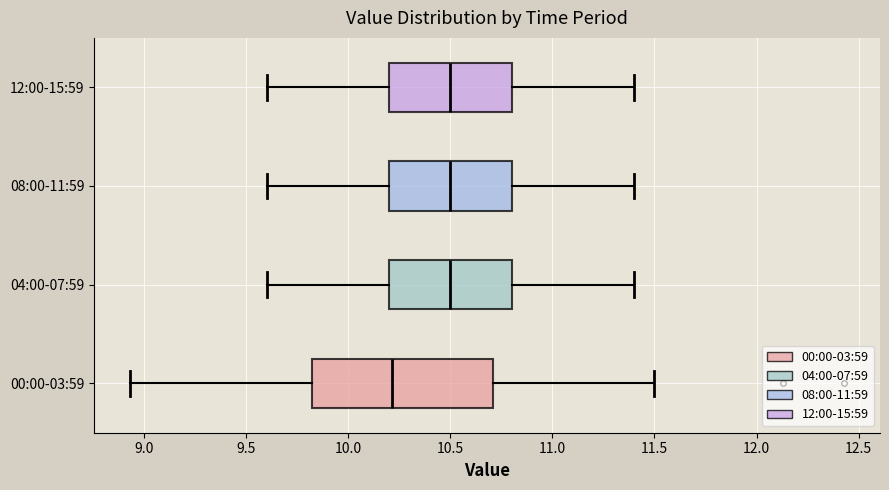

Reading bottom to top, read every box against the x-axis: the position of its median line, the range the box covers, and the ends of its whiskers. The values are not printed on the chart, so give them approximately, as read against the axis.

00:00-03:59: median 10.20, box 9.80 to 10.70, whiskers 8.95 to 11.50
04:00-07:59: median 10.50, box 10.20 to 10.80, whiskers 9.60 to 11.40
08:00-11:59: median 10.50, box 10.20 to 10.80, whiskers 9.60 to 11.40
12:00-15:59: median 10.50, box 10.20 to 10.80, whiskers 9.60 to 11.40